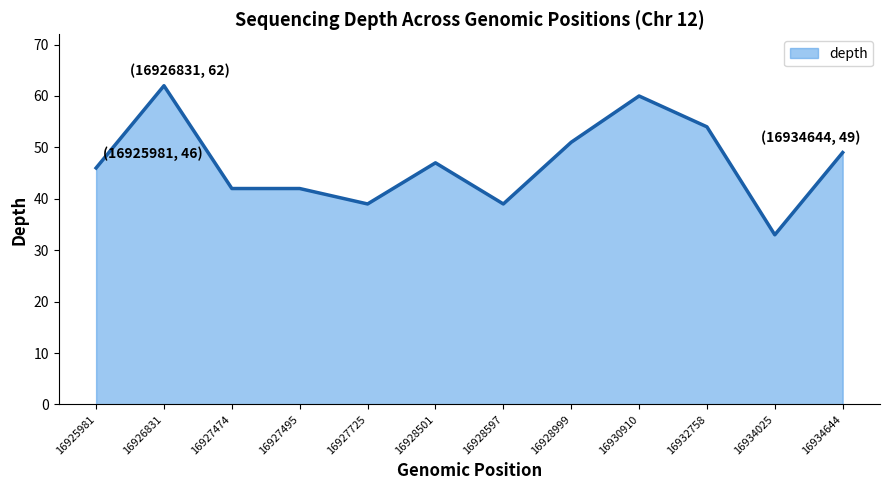

What is the ratio of the value at 16934644 to the value at 16934025?

1.5